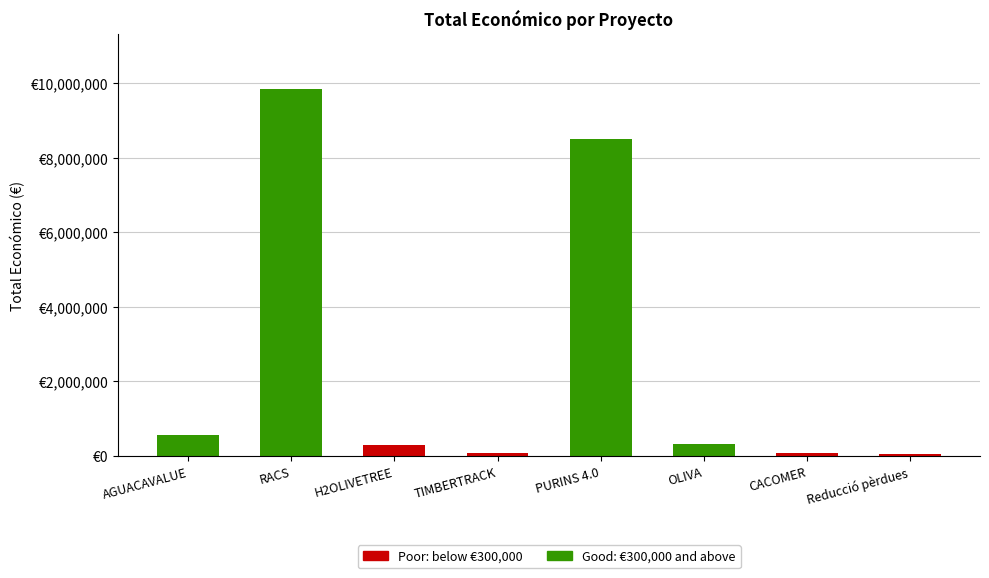

What is the sum of all values?

19721997